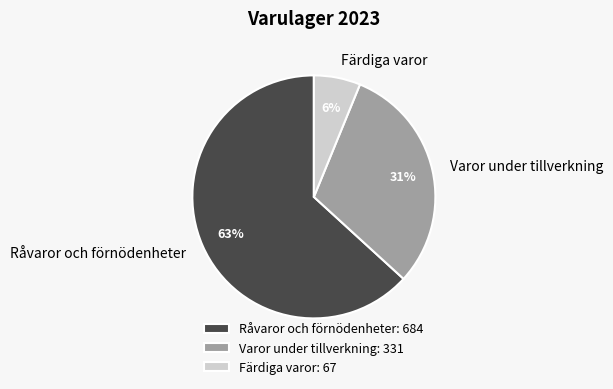

Rank the categories by value from highest to lowest.

Råvaror och förnödenheter, Varor under tillverkning, Färdiga varor